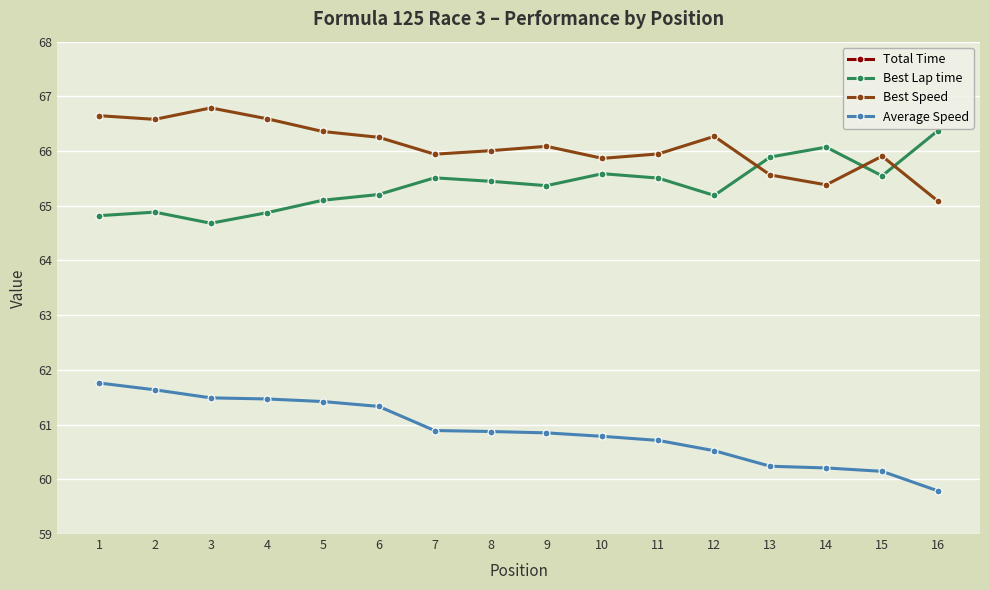

What are all the series names shown in the legend?

Total Time, Best Lap time, Best Speed, Average Speed